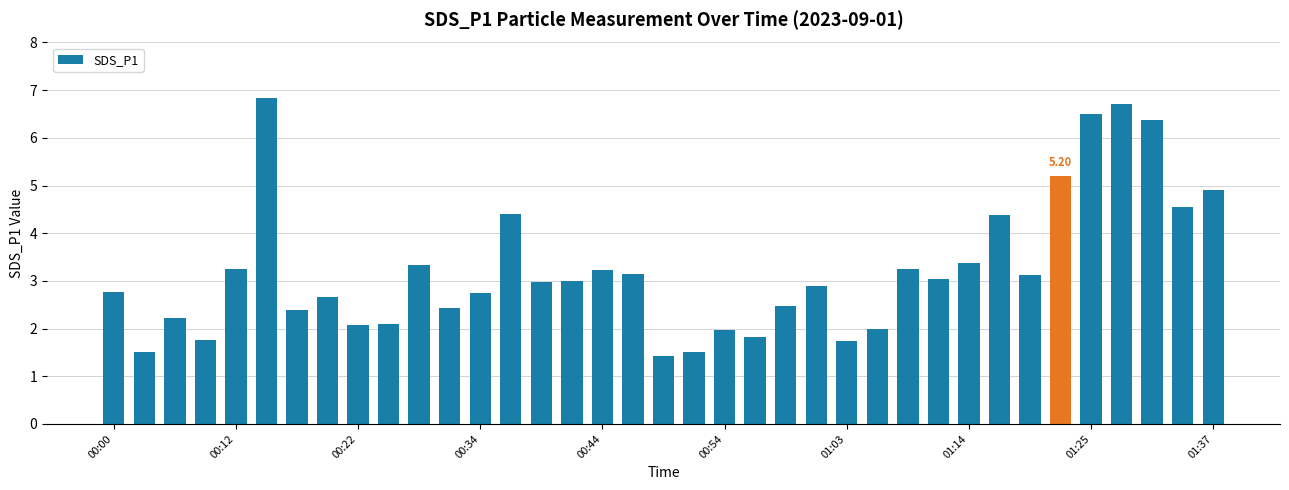

What is the average value?

3.2